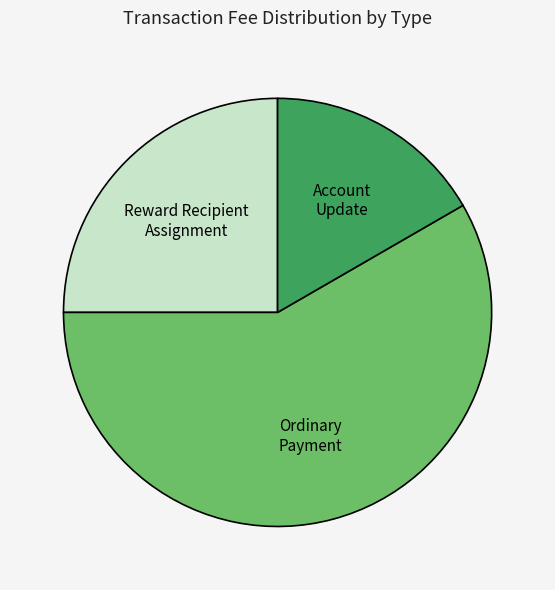

How many segments does this pie chart have?

3